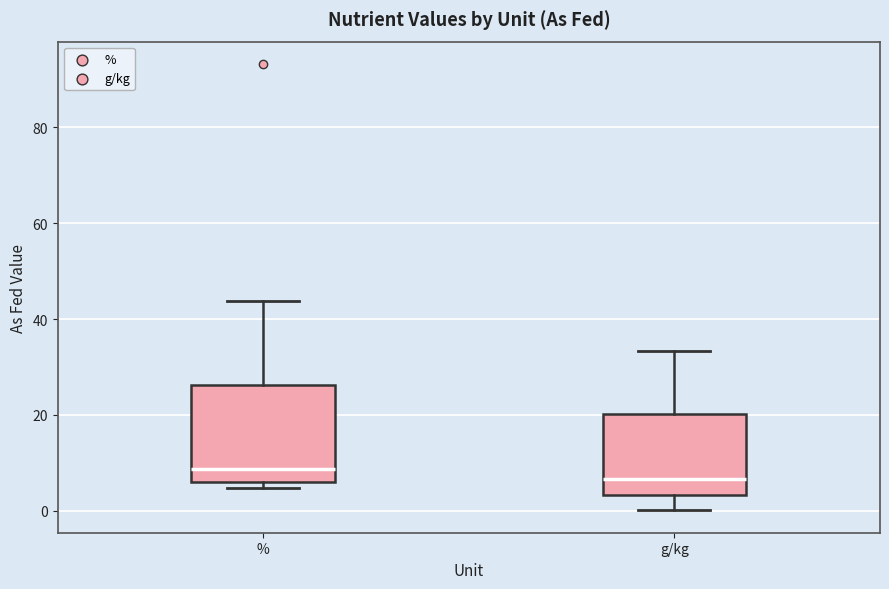

Which box is the tallest, from its lower edge to its upper edge?

%